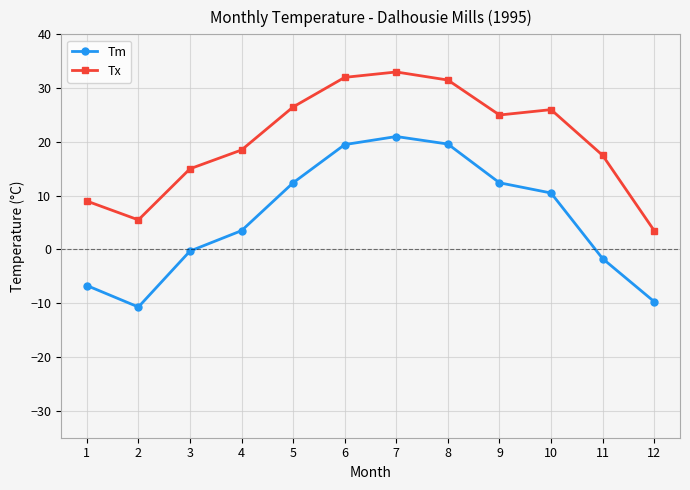

In Tx, how many points are higher than both neighbors (excluding endpoints)?

2